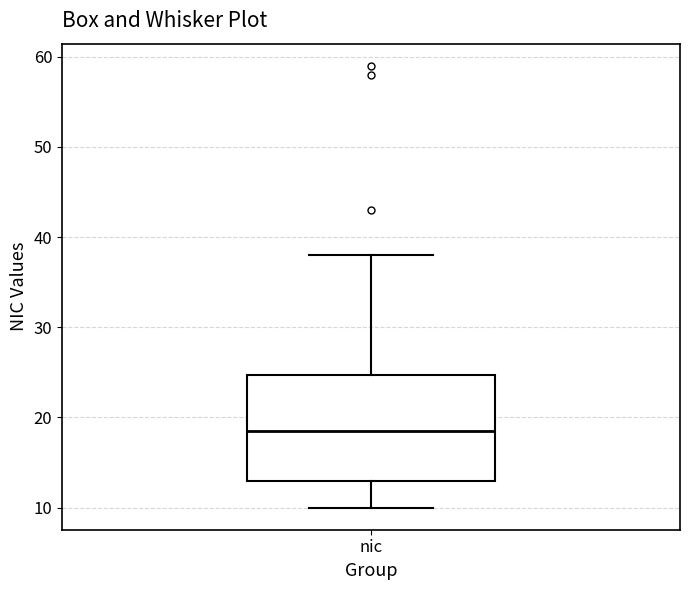

Transcribe this box plot: give where the median line is, the range the box spans, and where the two whiskers end, as read against the y-axis. The values are not printed on the chart, so give them approximately, as read against the axis.

median 19, box 13 to 25, whiskers 10 to 38